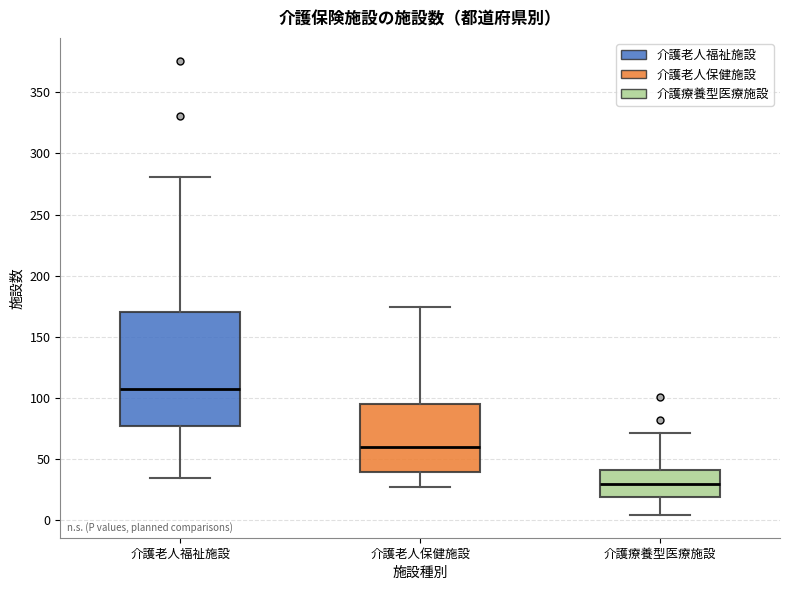

Reading left to right, read every box against the y-axis: the position of its median line, the range the box covers, and the ends of its whiskers. The values are not printed on the chart, so give them approximately, as read against the axis.

介護老人福祉施設: median 105, box 75 to 170, whiskers 35 to 280
介護老人保健施設: median 60, box 40 to 95, whiskers 25 to 175
介護療養型医療施設: median 30, box 20 to 40, whiskers 5 to 70